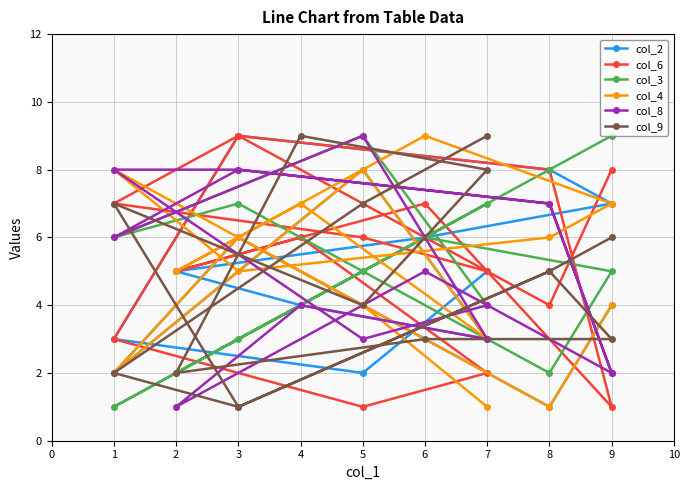

Between 3 and 7, which series saw the biggest shift?

col_9